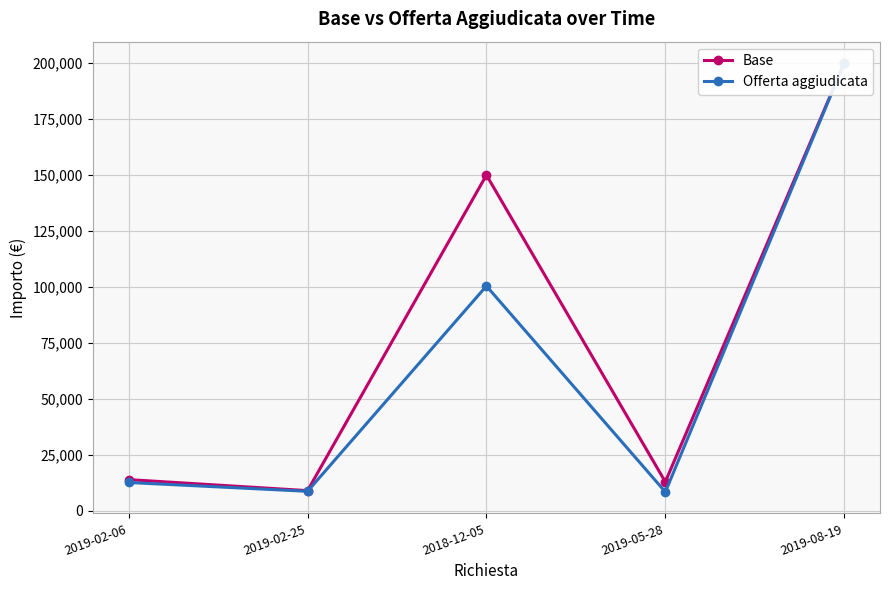

Reading left to right, transcribe all the data shown in this chart.

Base: 14000	9070	150000	13000	200000
Offerta aggiudicata: 12712	8770	100450	8499	200000